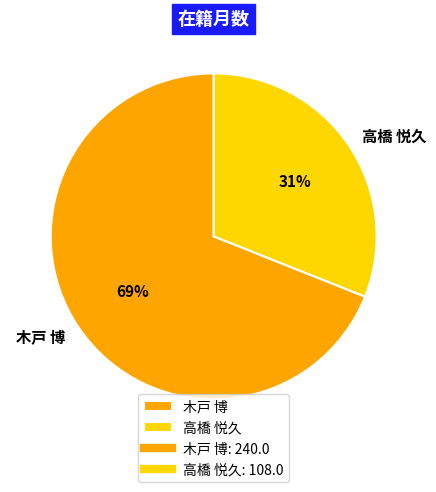

To the nearest percent, what is the average slice percentage?

50%